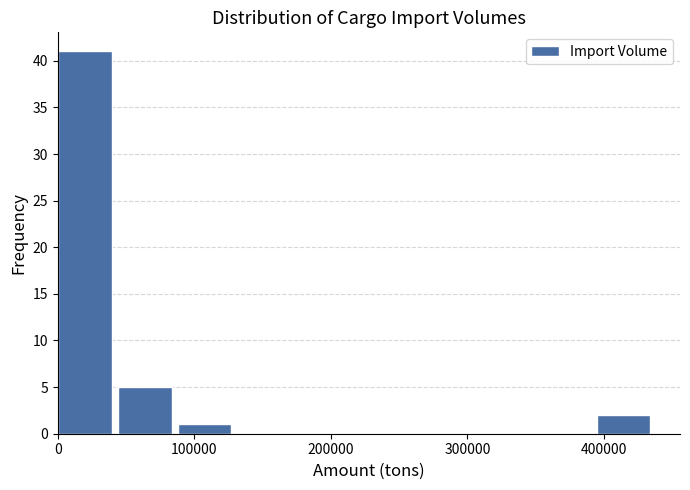

Reading left to right, list every bar in this chart as the range it spans on the x-axis followed by its height. Neither the bar edges nor the heights are printed on the chart, so give them approximately, as read against the axes.

0 to 40000: 41
40000 to 90000: 5
90000 to 130000: 1
130000 to 180000: 0
180000 to 220000: 0
220000 to 260000: 0
260000 to 310000: 0
310000 to 350000: 0
350000 to 390000: 0
390000 to 440000: 2